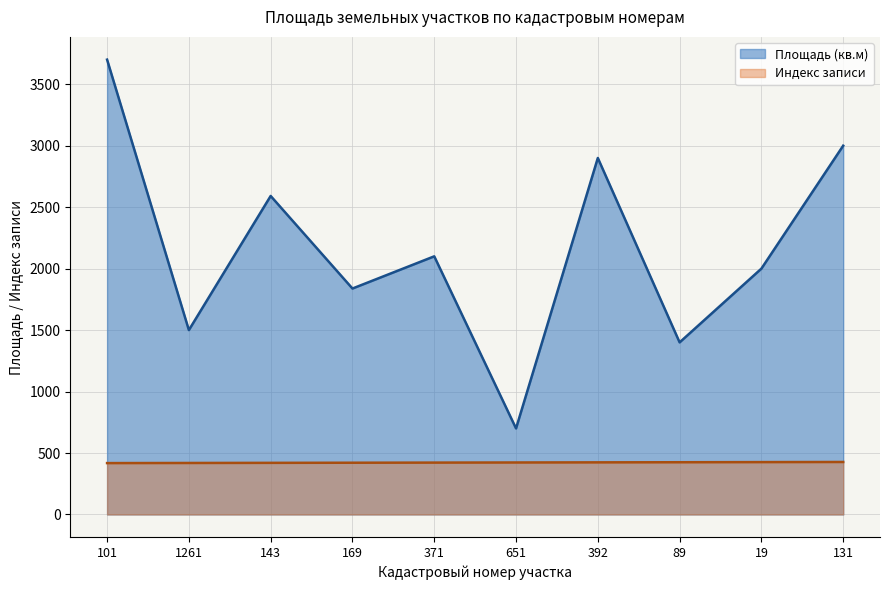

The value of Площадь (кв.м) at 651 is 1056. True or false?

False